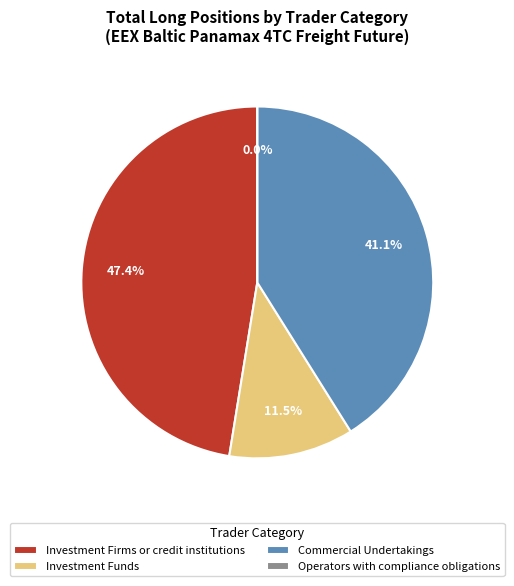

Is Investment Firms or credit institutions the majority of the pie?

No